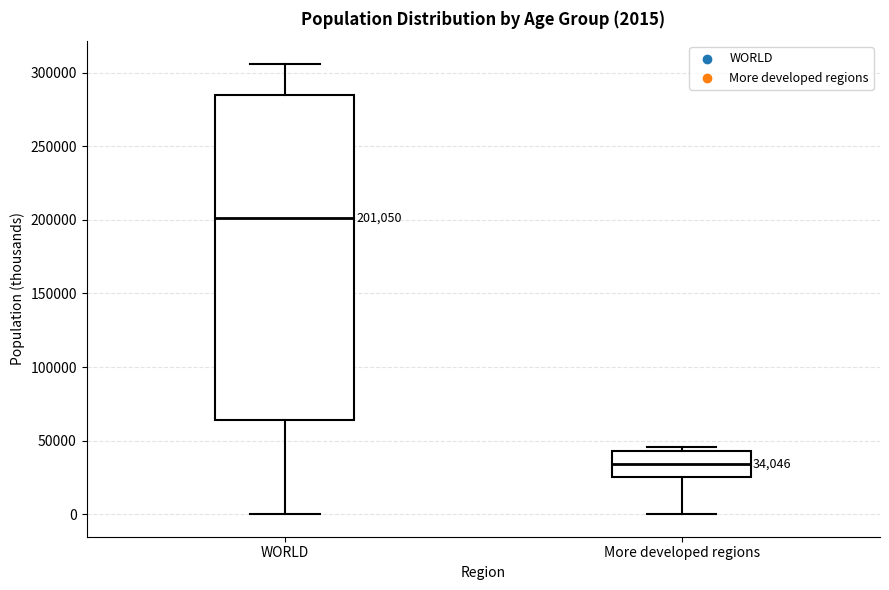

Which box's median line is the lowest?

More developed regions